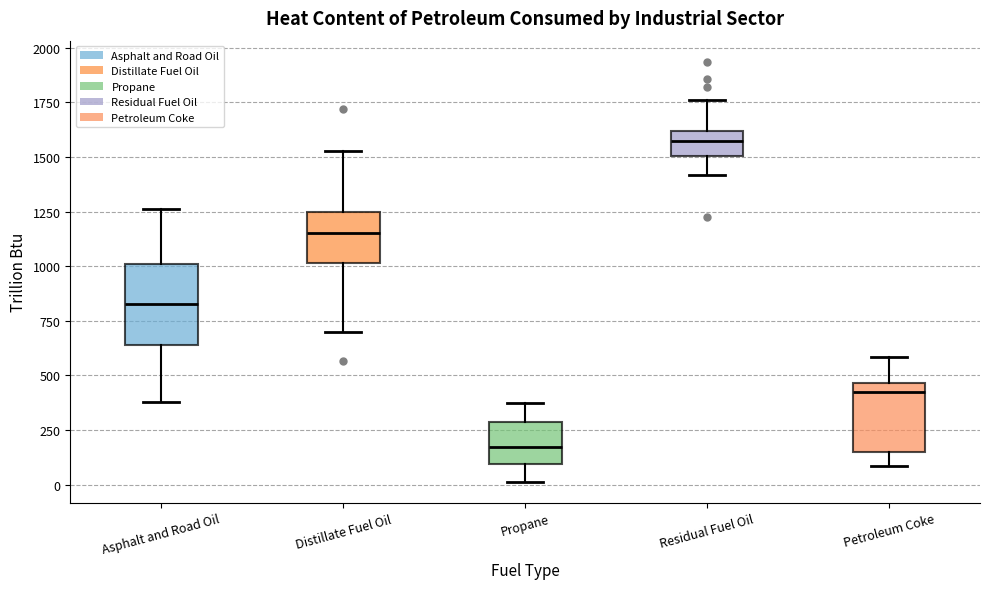

Where is the upper edge of the box for Residual Fuel Oil on the y-axis? The values are not printed on the chart, so give them approximately, as read against the axis.

1600